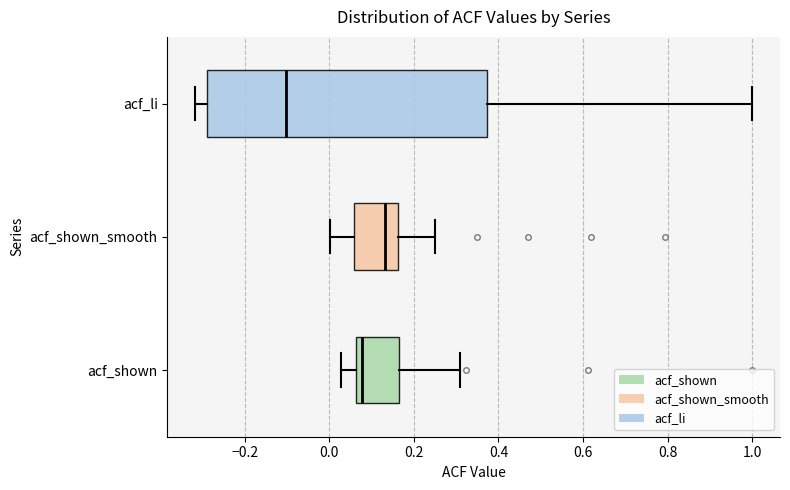

Comparing the boxes themselves (not the whiskers), which one is the widest?

acf_li